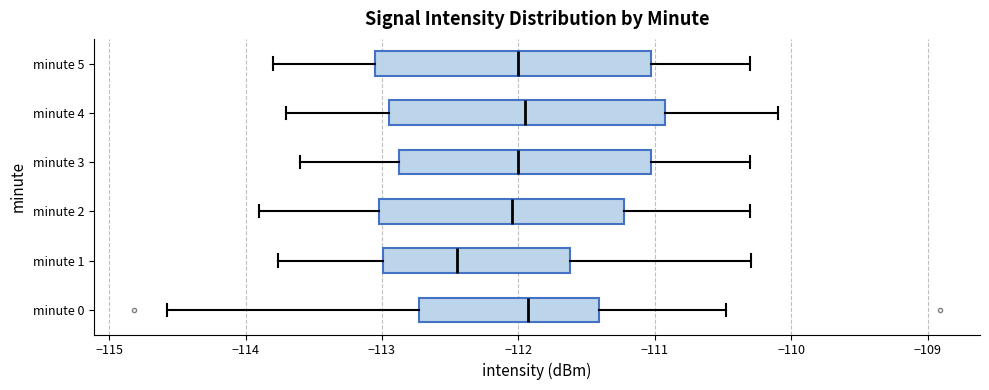

Where does the right whisker of the box for minute 2 end on the x-axis? The values are not printed on the chart, so give them approximately, as read against the axis.

-110.3